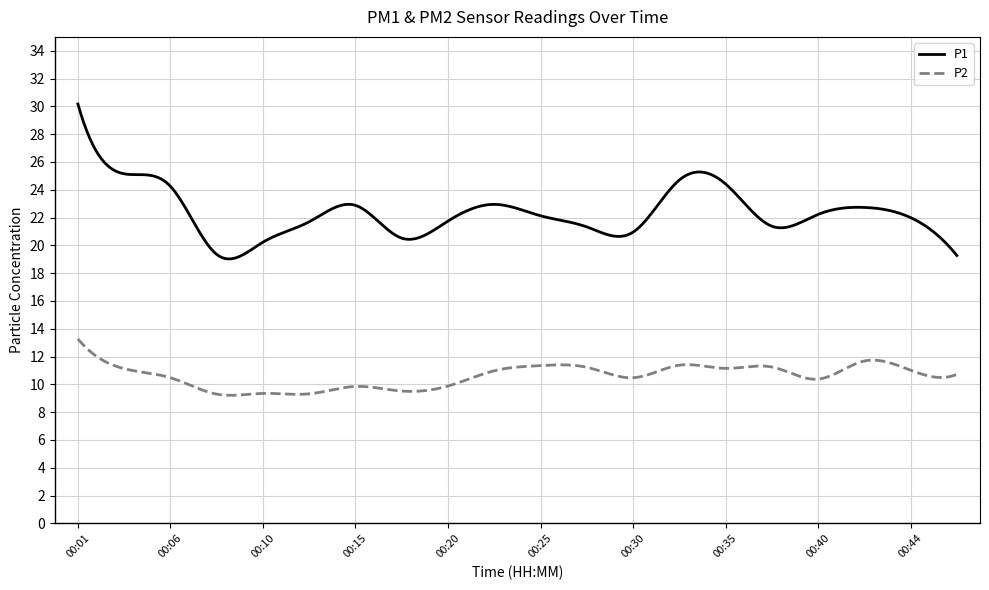

What is the minimum value shown in the chart?

9.2